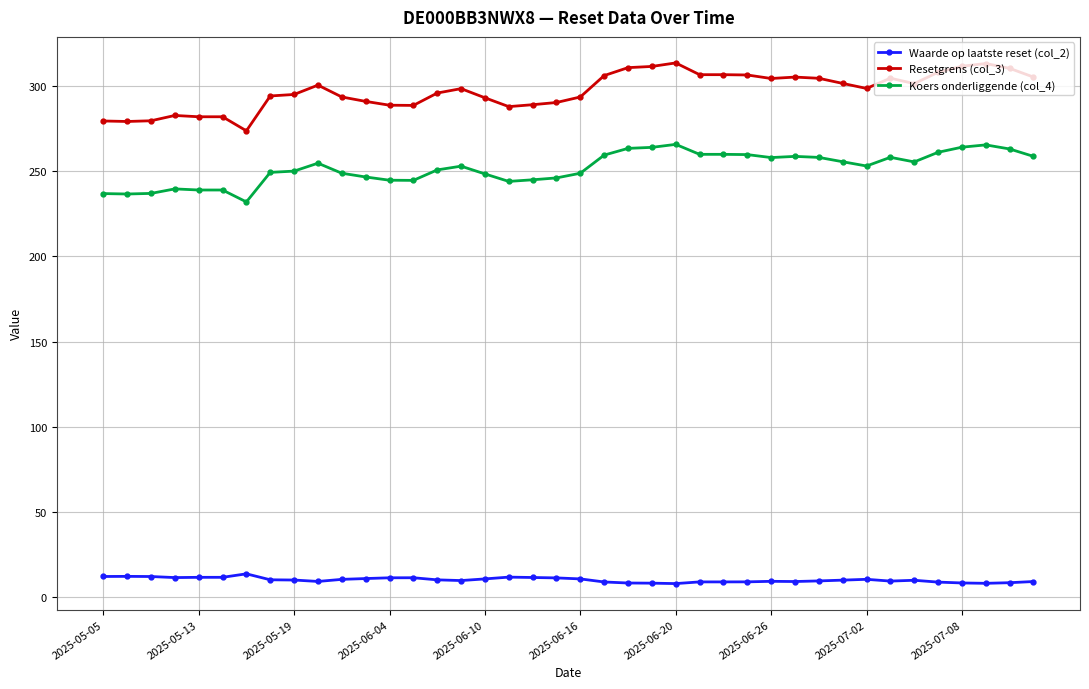

Which series has the largest range (max minus min)?

Resetgrens (col_3)